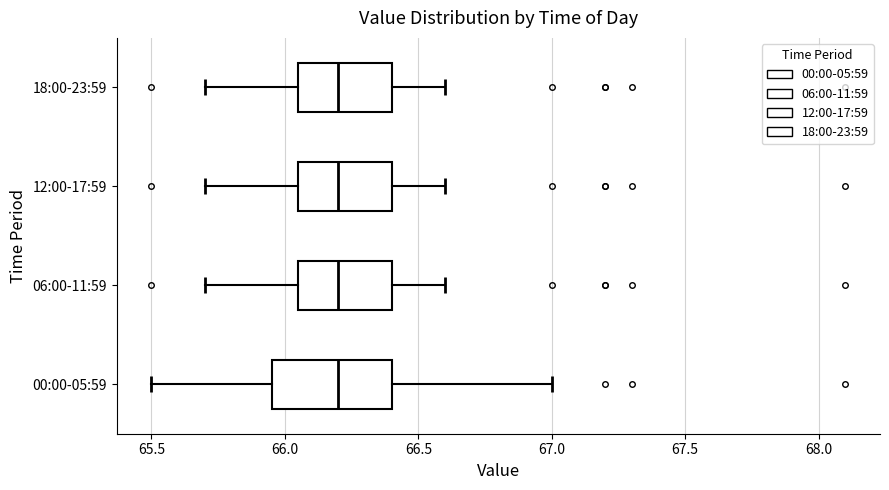

Comparing the boxes themselves (not the whiskers), which one is the widest?

00:00-05:59